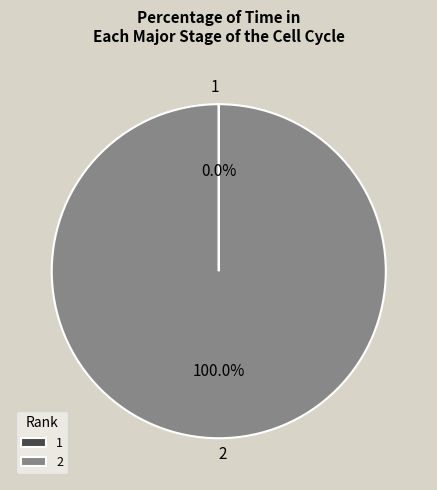

Is there any slice that represents more than half of the pie?

Yes